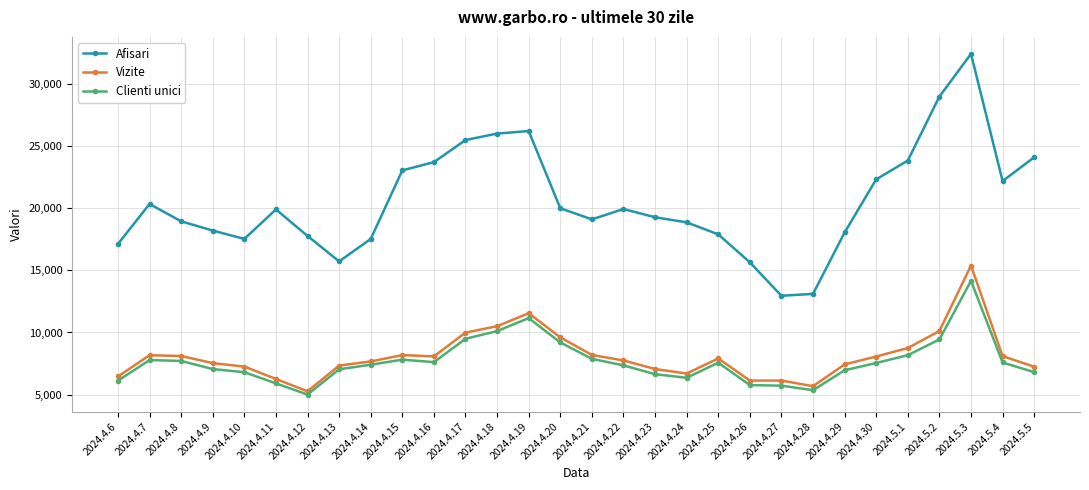

Is this an area chart (filled region under the line)?

No